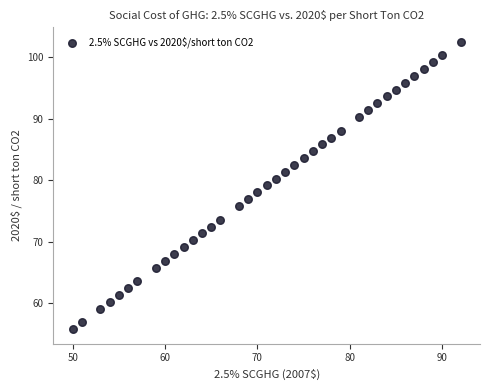

What is the range of X values (max minus min)?

42.0